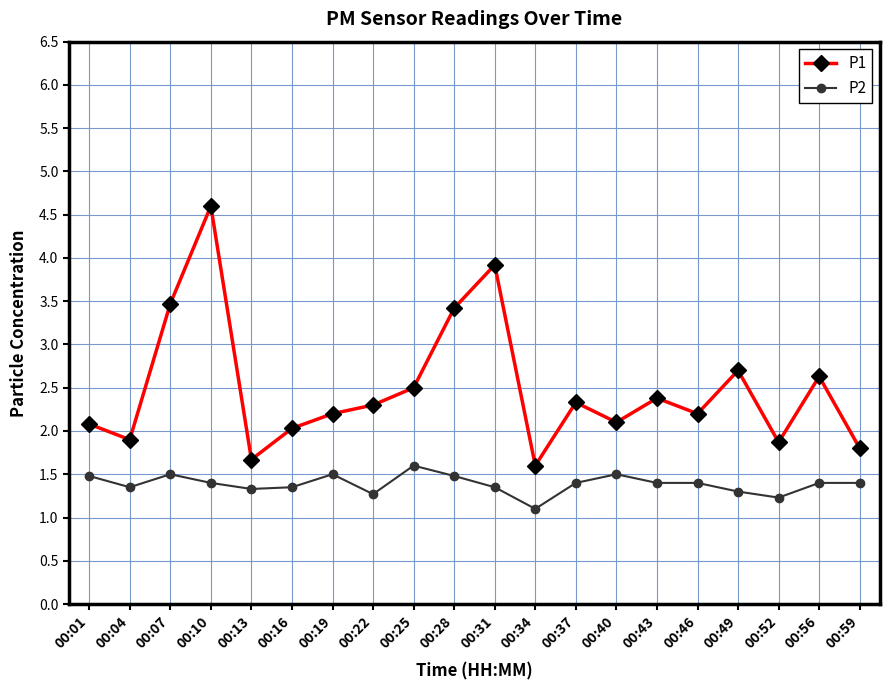

What is the greatest value displayed?

4.6